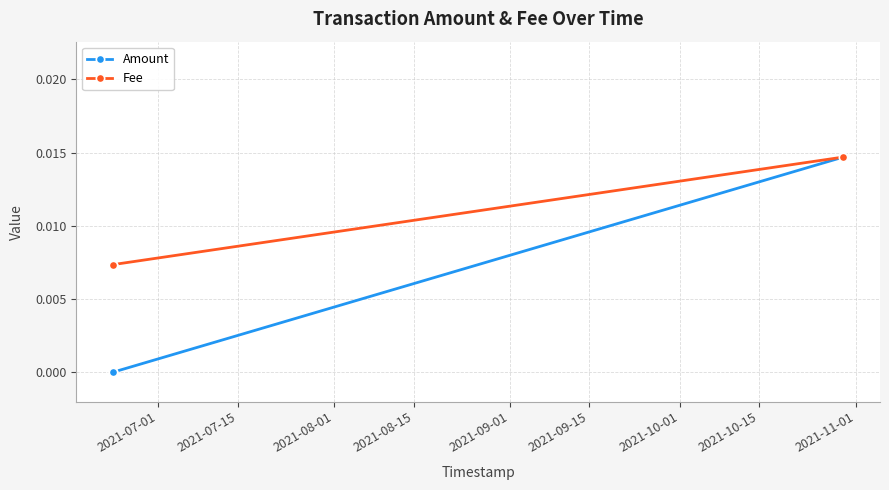

Which series has the largest total across all categories?

Fee